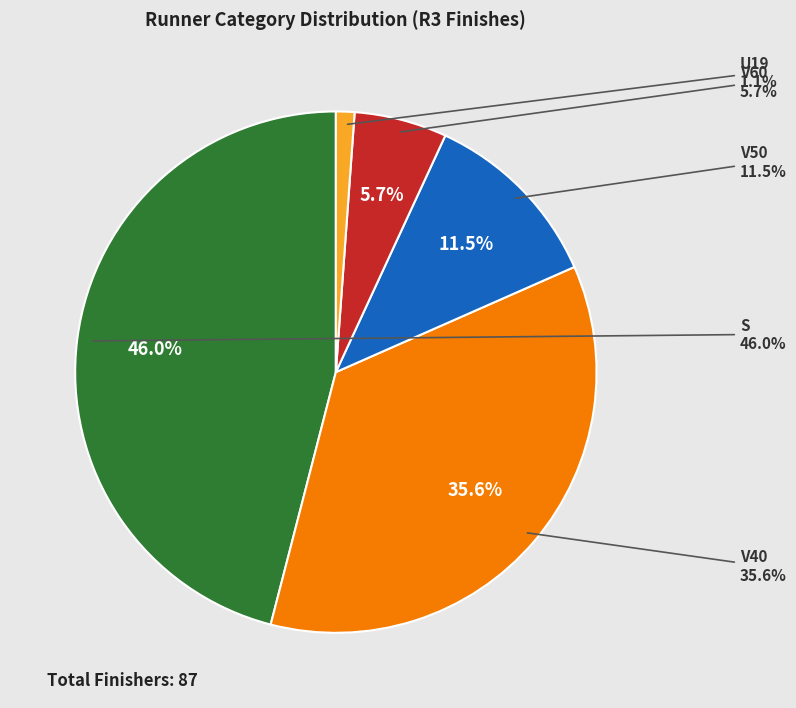

Do V40 and U19 together represent more than half of the pie?

No